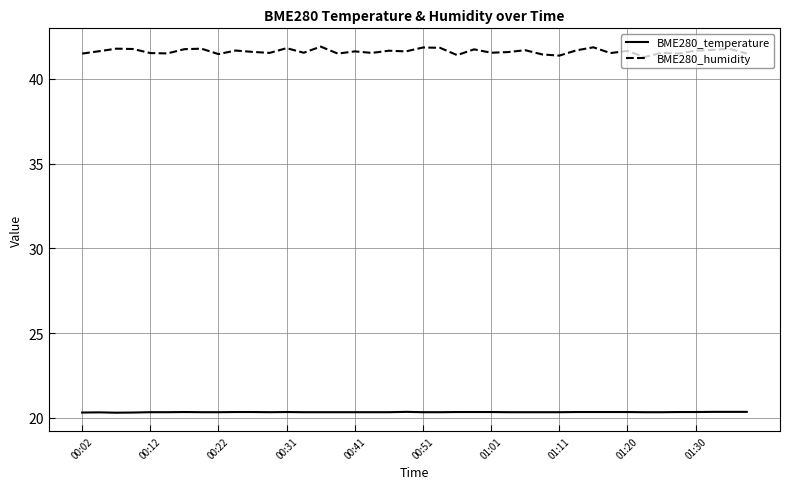

What is the smallest value displayed?

20.3